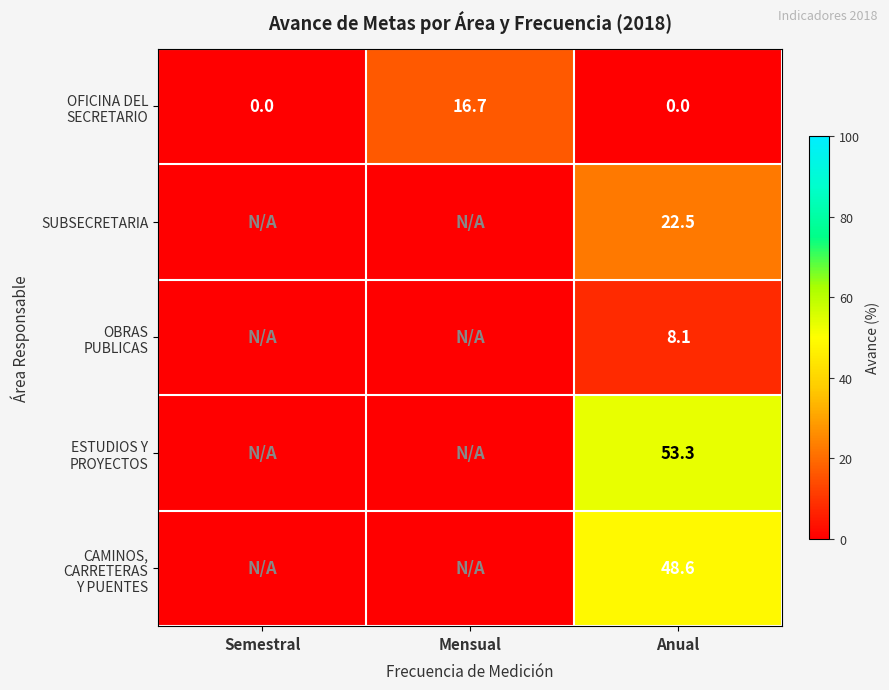

Is it true that SUBSECRETARIA equals 12.0 at Anual?

False